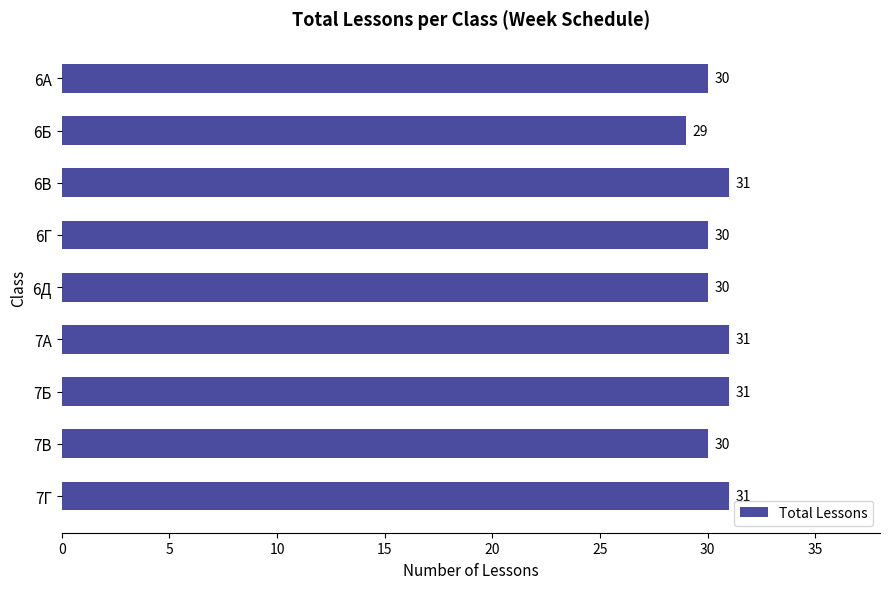

Count the number of data series in this chart.

1